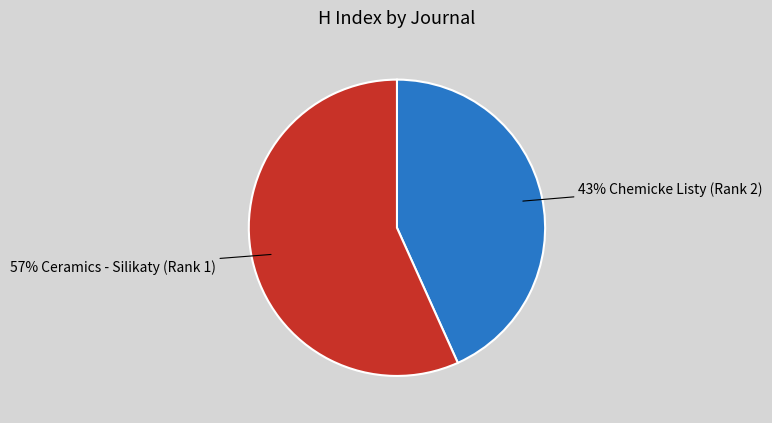

Is there any slice that represents more than half of the pie?

Yes